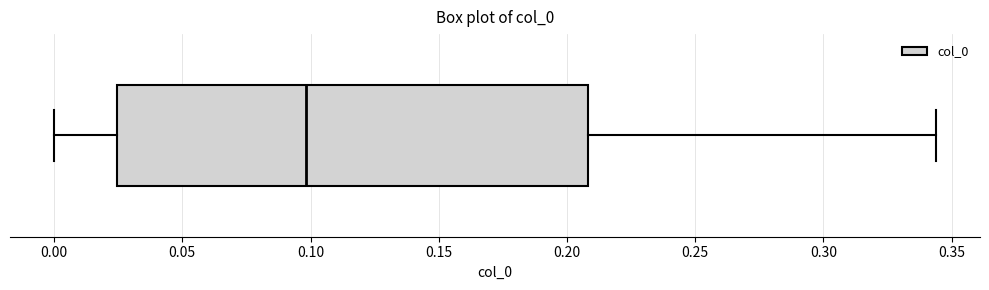

Where does the median line of the box sit on the x-axis? The values are not printed on the chart, so give them approximately, as read against the axis.

0.100